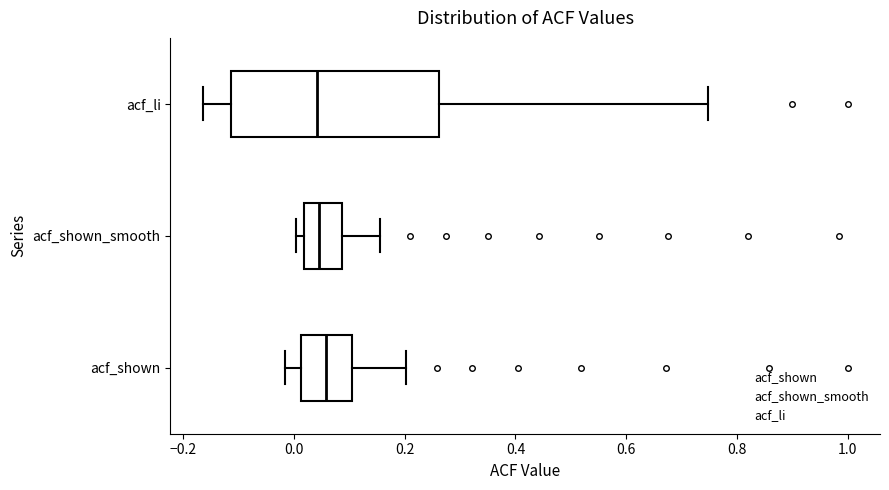

Reading bottom to top, read every box against the x-axis: the position of its median line, the range the box covers, and the ends of its whiskers. The values are not printed on the chart, so give them approximately, as read against the axis.

acf_shown: median 0.06, box 0.02 to 0.10, whiskers -0.02 to 0.20
acf_shown_smooth: median 0.04, box 0.02 to 0.08, whiskers 0.00 to 0.16
acf_li: median 0.04, box -0.12 to 0.26, whiskers -0.16 to 0.74